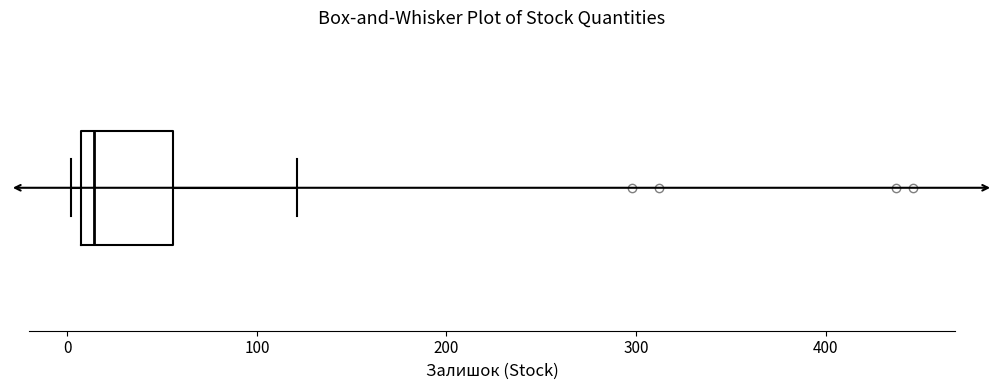

Where is the left edge of the box on the x-axis? The values are not printed on the chart, so give them approximately, as read against the axis.

10